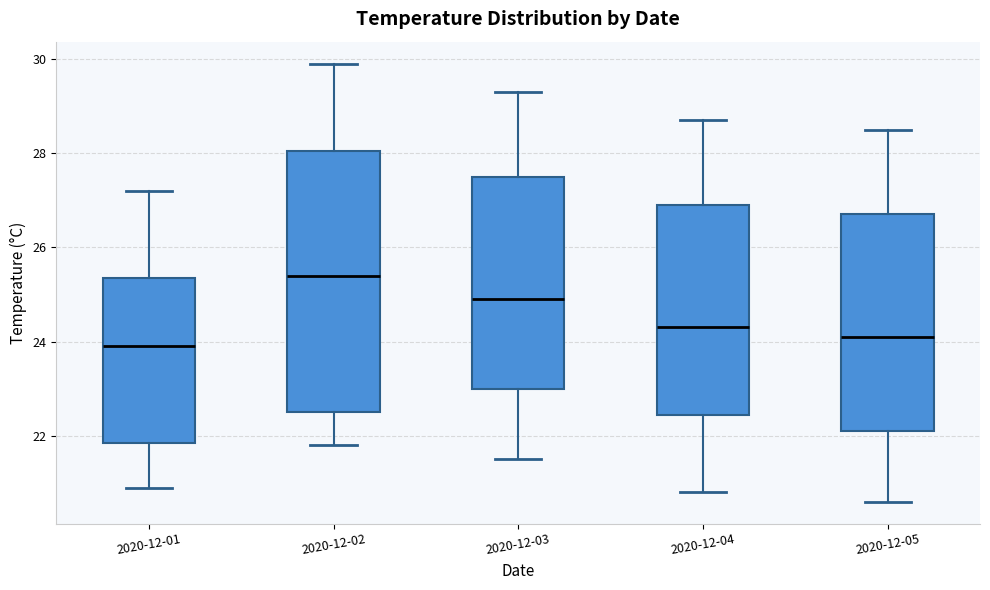

Which box has the highest median line?

2020-12-02